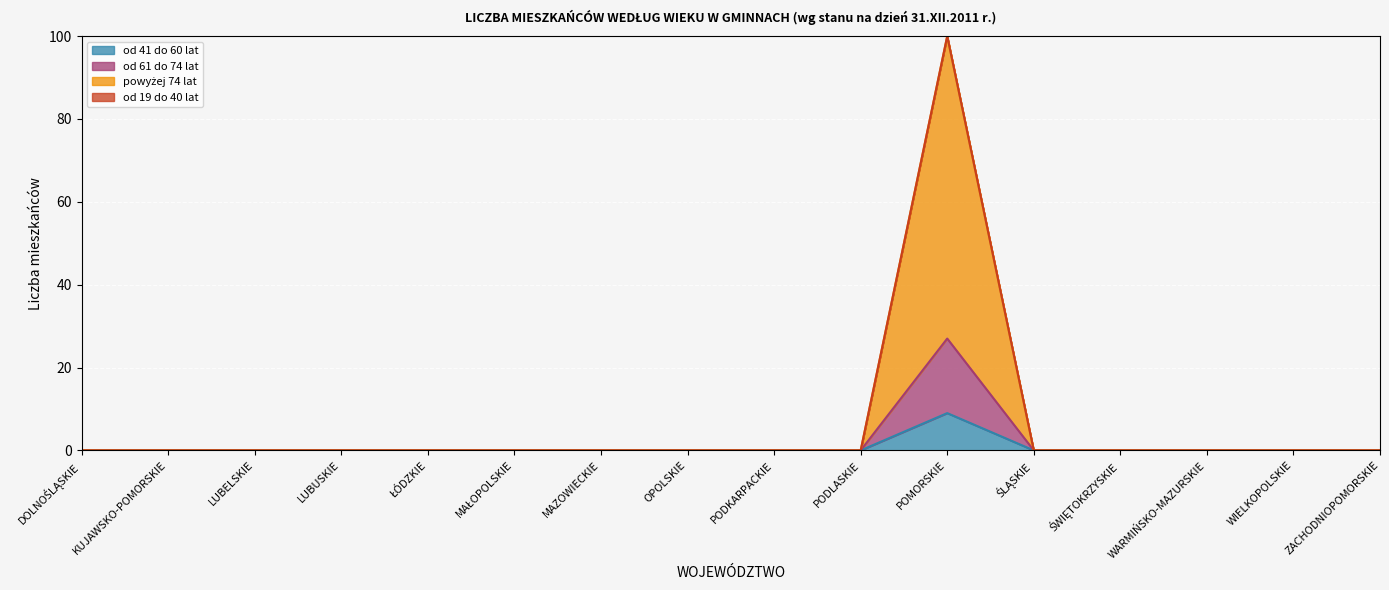

At which category is the sum across all series the highest?

POMORSKIE